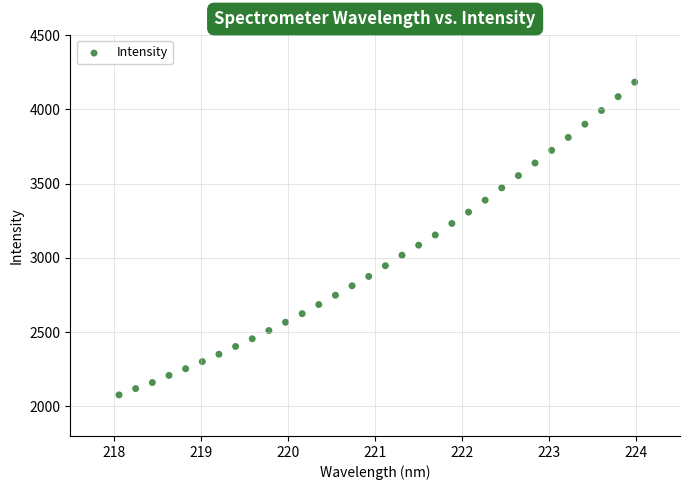

What is the range of X values (max minus min)?

5.9